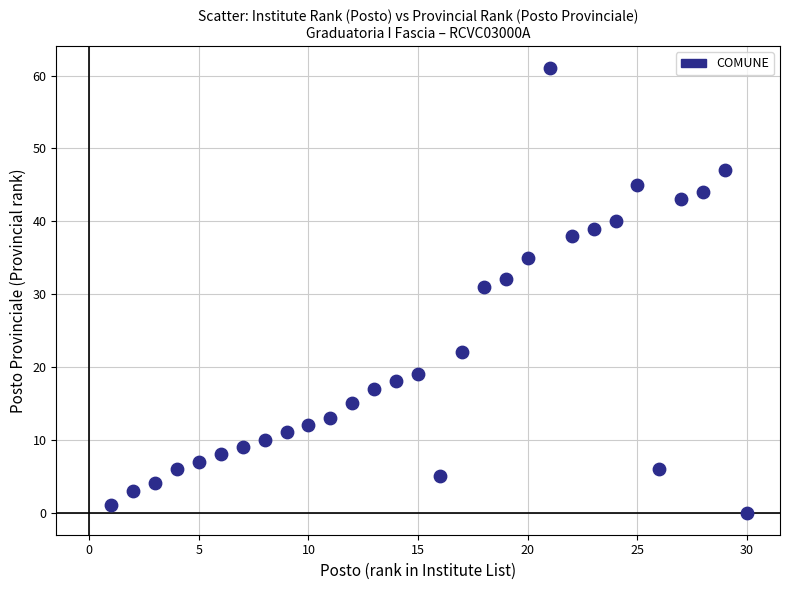

What is the range of X values (max minus min)?

29